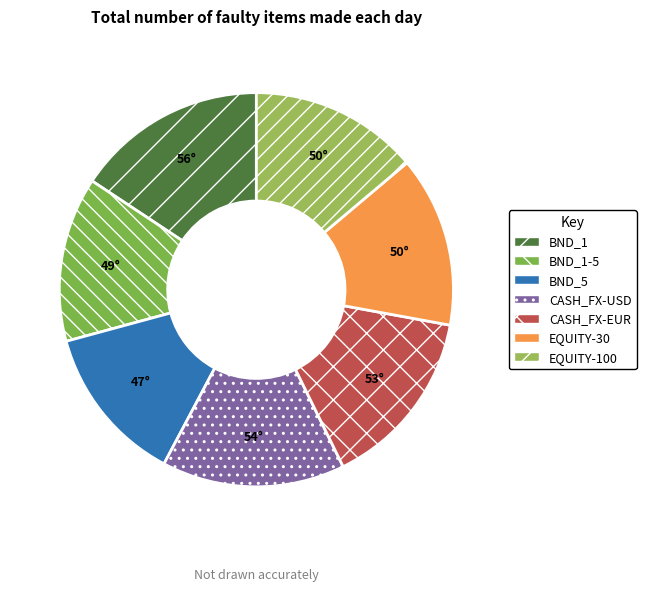

Count the number of slices in the pie.

7